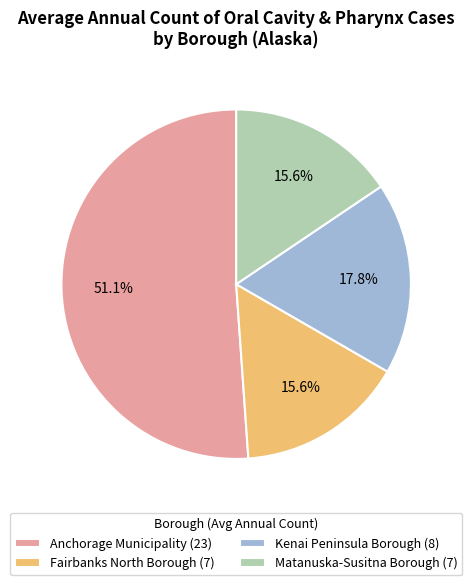

Which has a higher value, Kenai Peninsula Borough (8) or Anchorage Municipality (23)?

Anchorage Municipality (23)